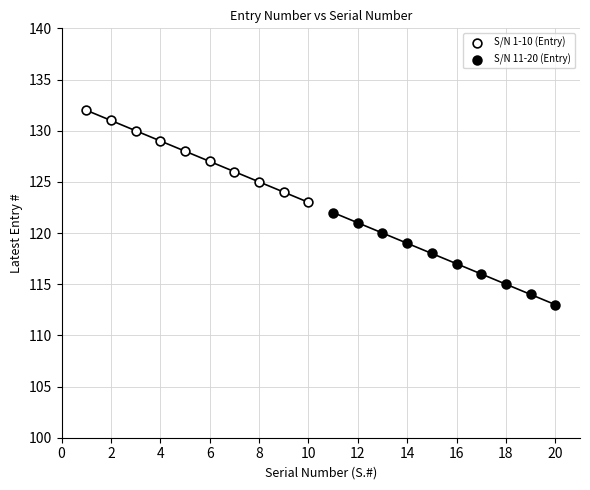

Which series reaches the minimum Y coordinate?

S/N 11-20 (Entry)